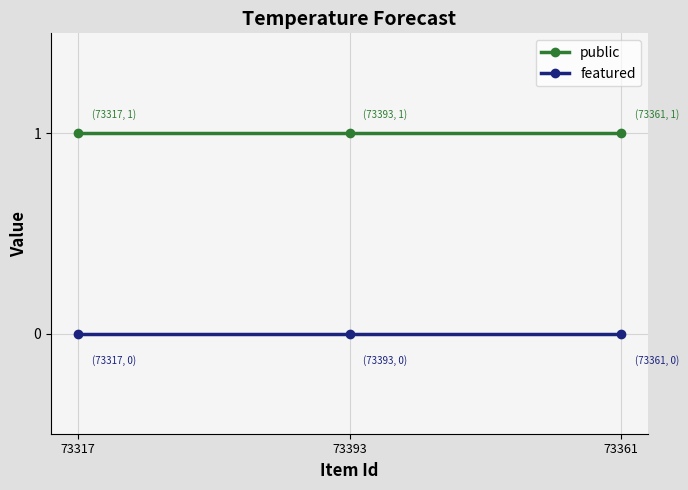

What are all the series names shown in the legend?

public, featured